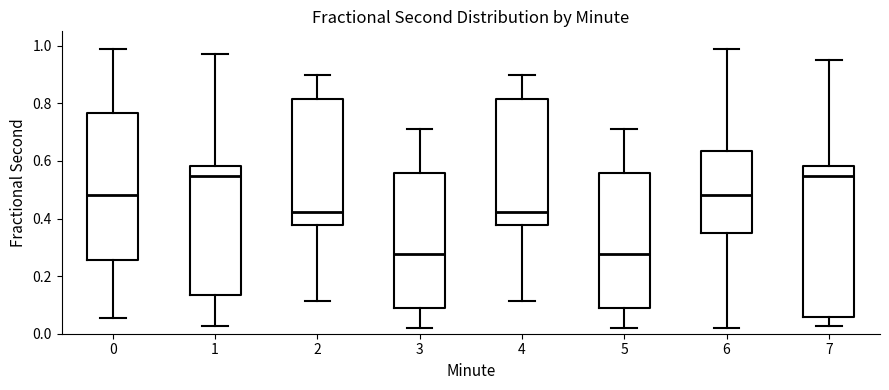

Reading left to right, transcribe this box plot: for each box, give where its median line is, the range the box spans, and where its two whiskers end, as read against the y-axis. The values are not printed on the chart, so give them approximately, as read against the axis.

0: median 0.48, box 0.26 to 0.76, whiskers 0.06 to 0.98
1: median 0.54, box 0.14 to 0.58, whiskers 0.02 to 0.98
2: median 0.42, box 0.38 to 0.82, whiskers 0.12 to 0.90
3: median 0.28, box 0.08 to 0.56, whiskers 0.02 to 0.72
4: median 0.42, box 0.38 to 0.82, whiskers 0.12 to 0.90
5: median 0.28, box 0.08 to 0.56, whiskers 0.02 to 0.72
6: median 0.48, box 0.36 to 0.64, whiskers 0.02 to 0.98
7: median 0.54, box 0.06 to 0.58, whiskers 0.02 to 0.94